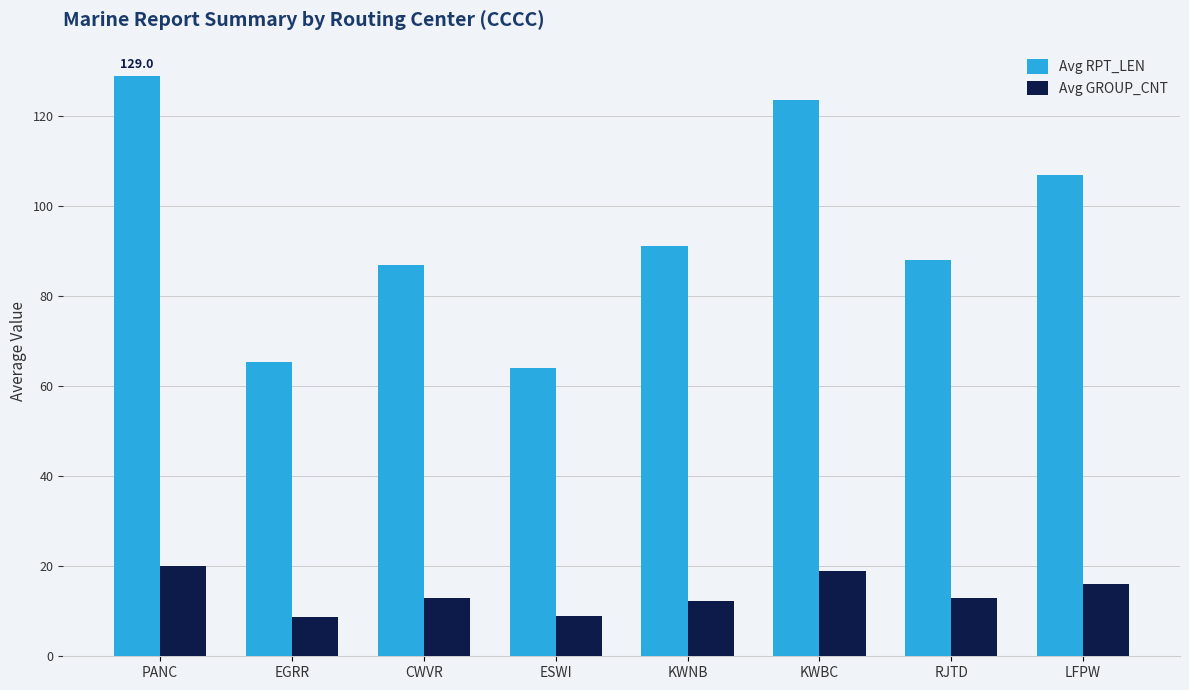

Between KWBC and RJTD, which series saw the biggest shift?

Avg RPT_LEN